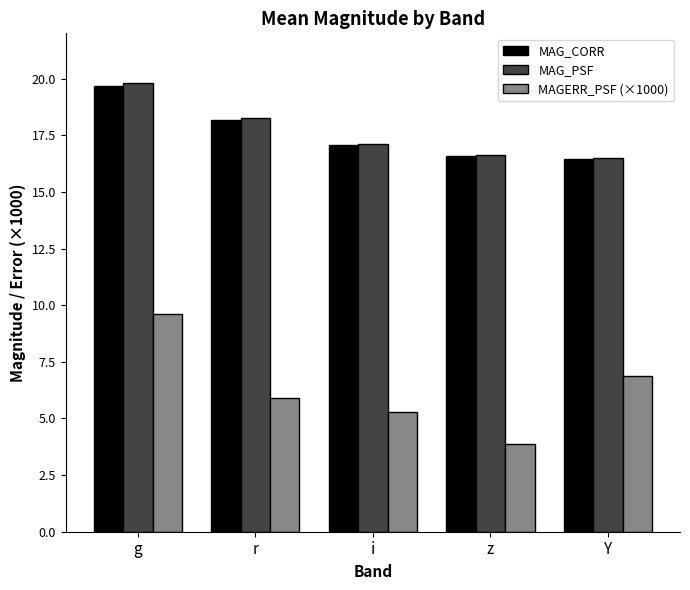

At which category is the sum across all series the highest?

g